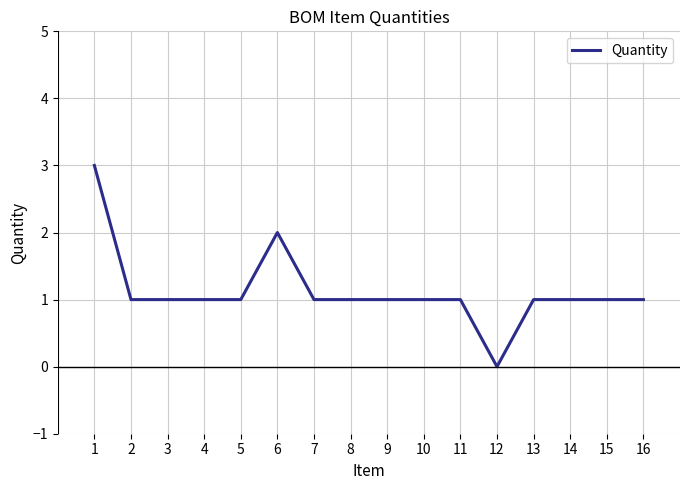

Does the chart have visible grid lines?

Yes